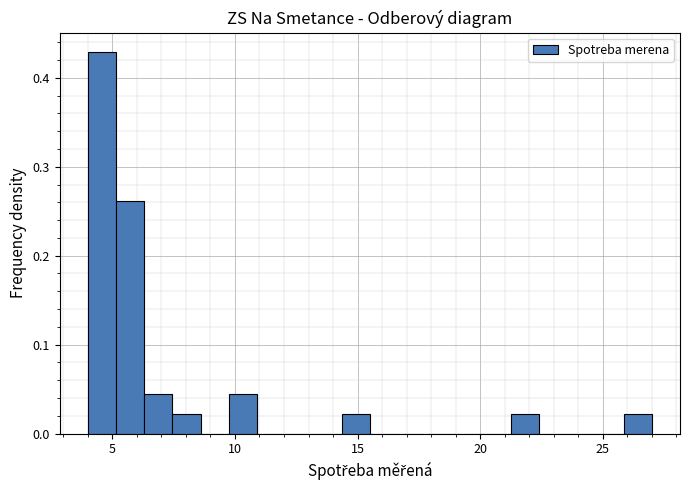

Around what value on the x-axis is the tallest bar? Give the approximate position of its centre, as read against the axis.

4.5